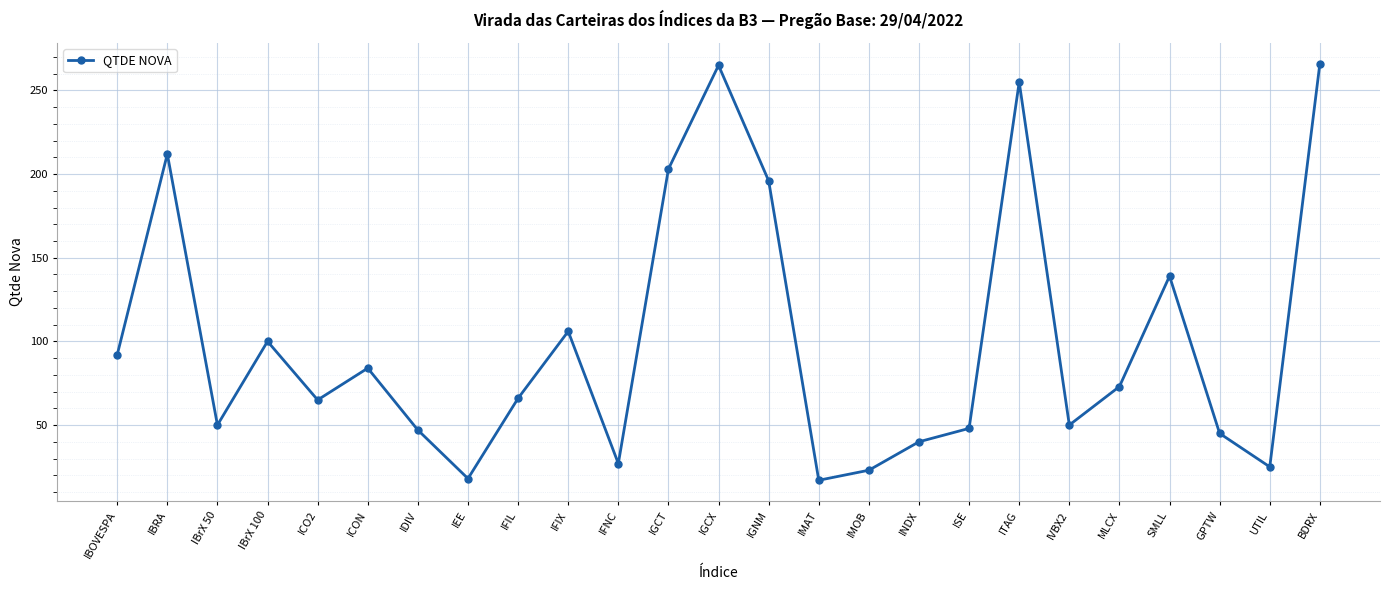

At which label is the value closest to 141?

SMLL